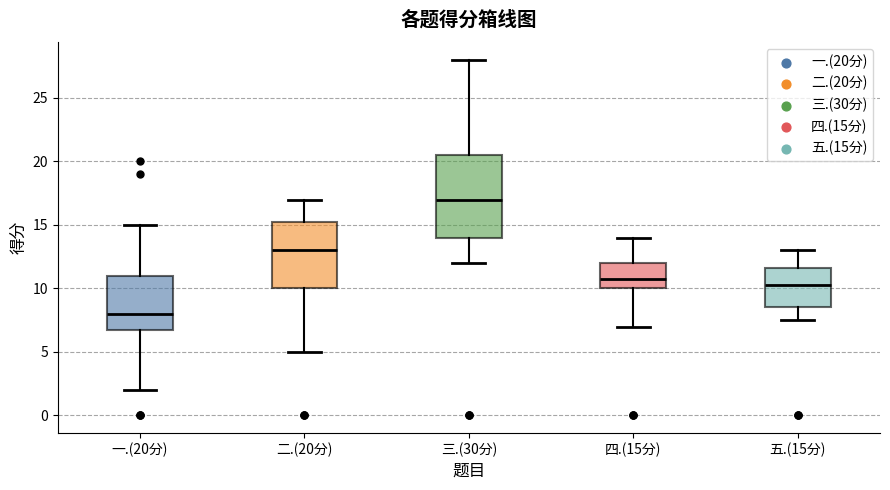

Reading left to right, read every box against the y-axis: the position of its median line, the range the box covers, and the ends of its whiskers. The values are not printed on the chart, so give them approximately, as read against the axis.

一.(20分): median 8.0, box 7.0 to 11.0, whiskers 2.0 to 15.0
二.(20分): median 13.0, box 10.0 to 15.5, whiskers 5.0 to 17.0
三.(30分): median 17.0, box 14.0 to 20.5, whiskers 12.0 to 28.0
四.(15分): median 11.0, box 10.0 to 12.0, whiskers 7.0 to 14.0
五.(15分): median 10.5, box 8.5 to 11.5, whiskers 7.5 to 13.0